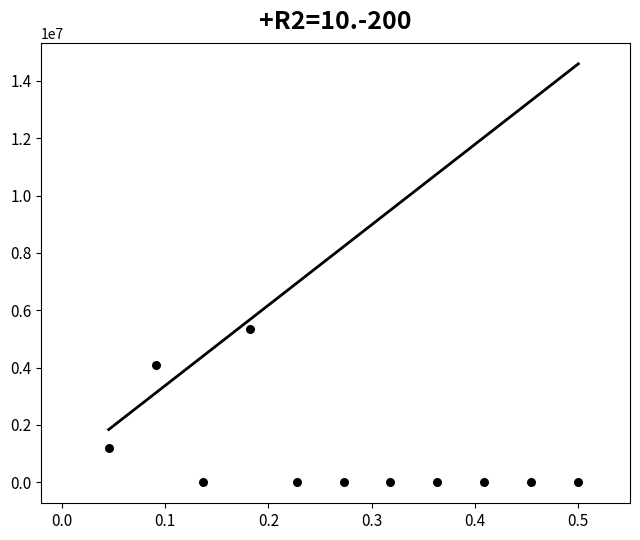

What is the range of Y values (max minus min)?

5340356.0